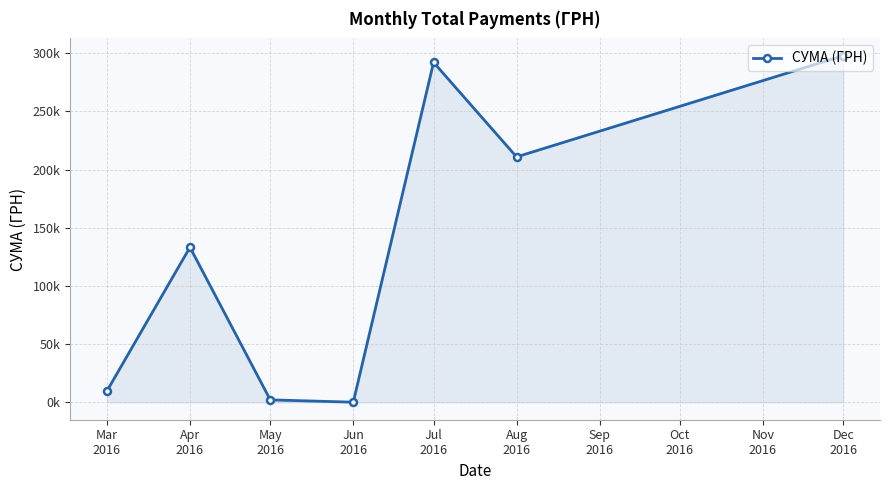

Is this an area chart (filled region under the line)?

Yes